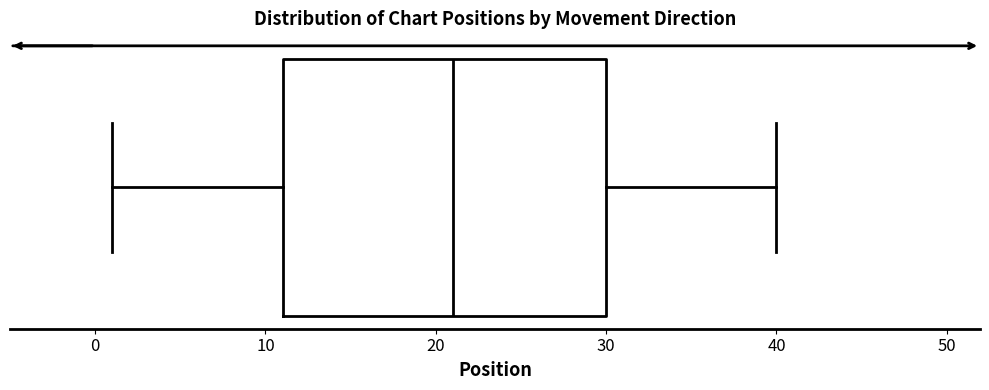

Where is the left edge of the box on the x-axis? The values are not printed on the chart, so give them approximately, as read against the axis.

11